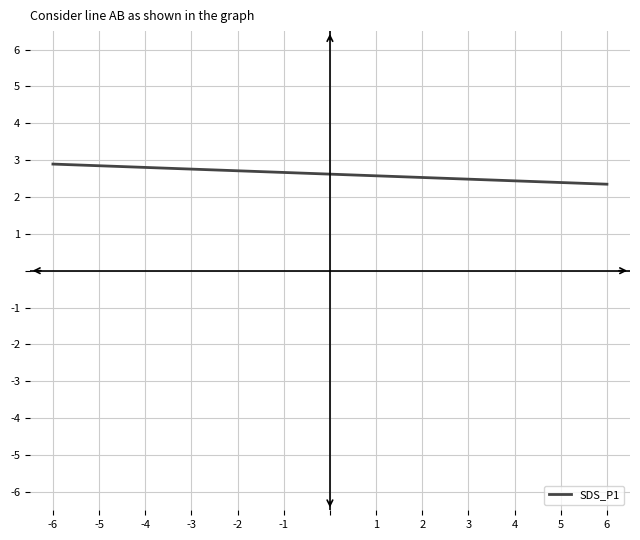

What is the smallest value displayed?

2.3